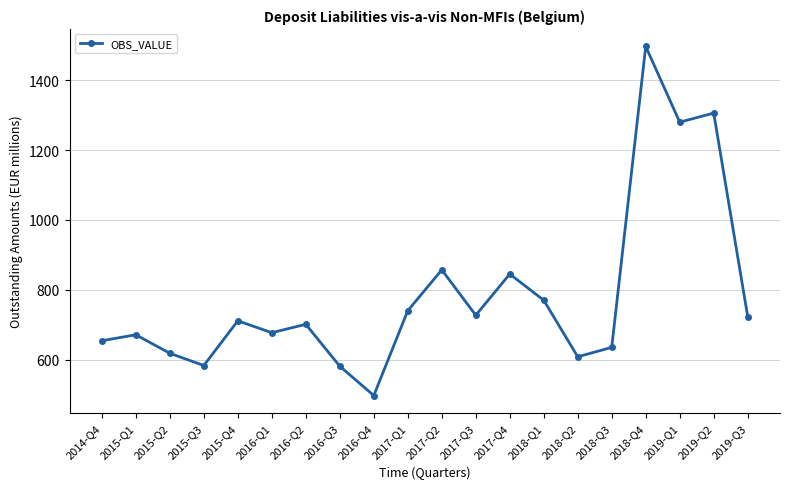

True or false: the data has more than 2 interior local peaks.

True